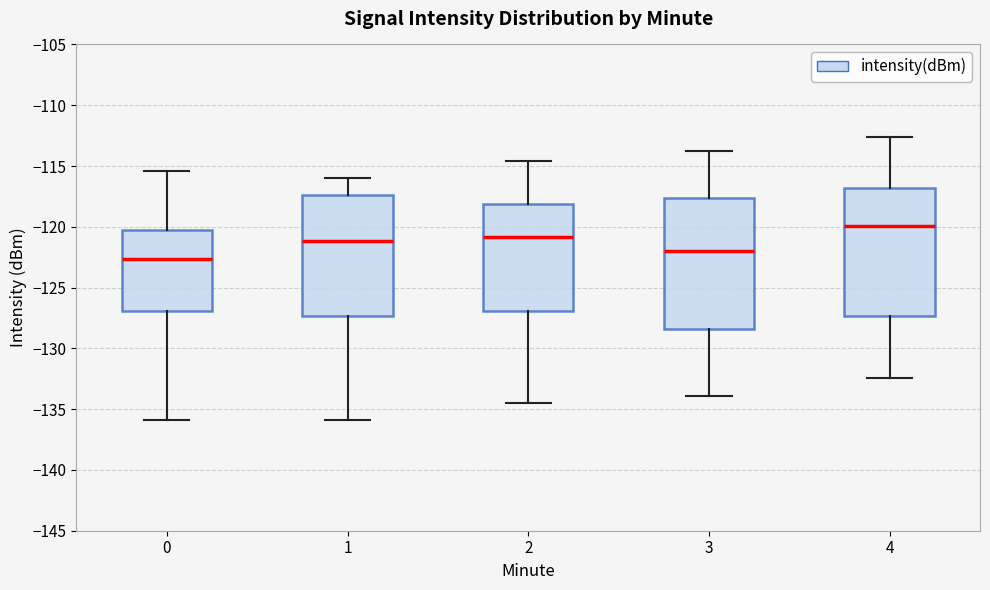

Which box's median line is the lowest?

0